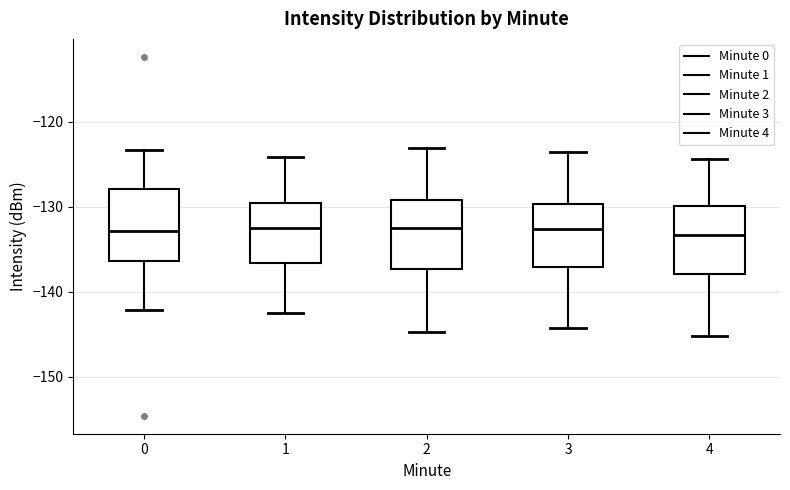

Where does the upper whisker of the box at x = 0 end on the y-axis? The values are not printed on the chart, so give them approximately, as read against the axis.

-123